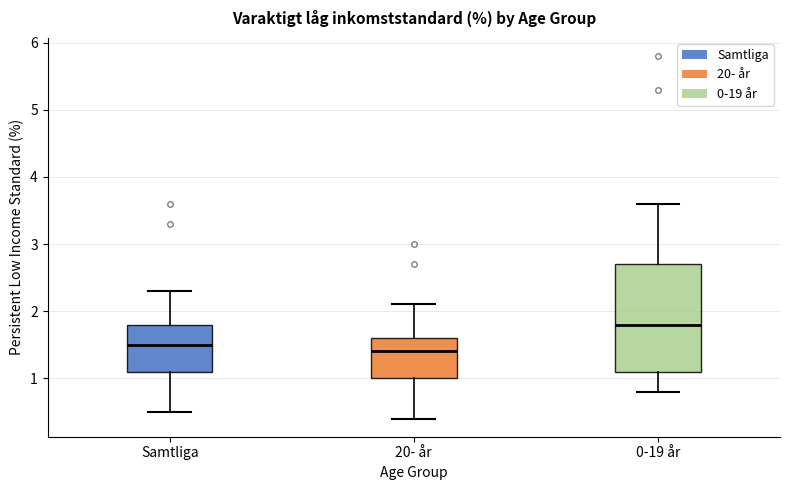

Which box's median line is the highest?

0-19 år